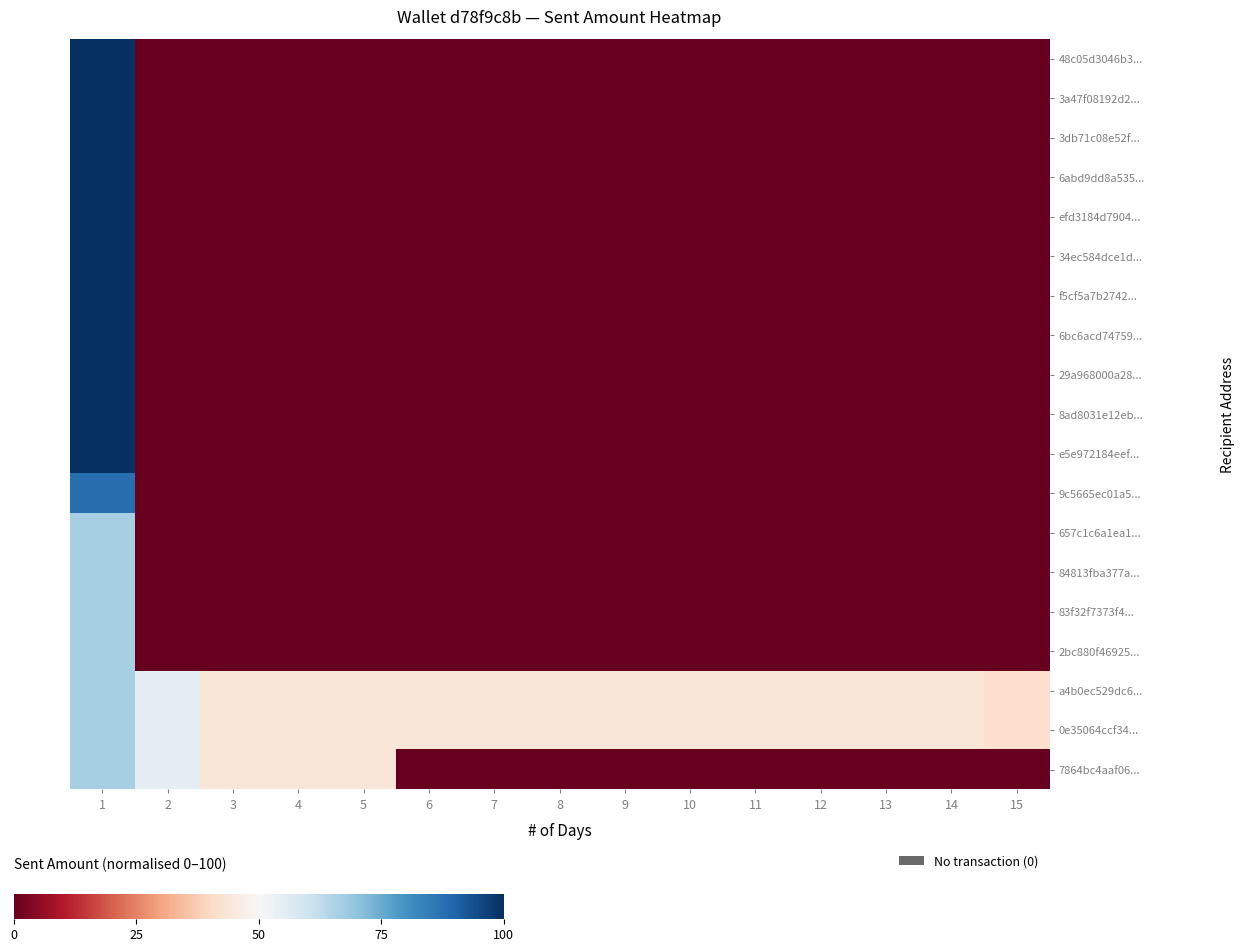

At how many categories does at least one series exceed 25?

15